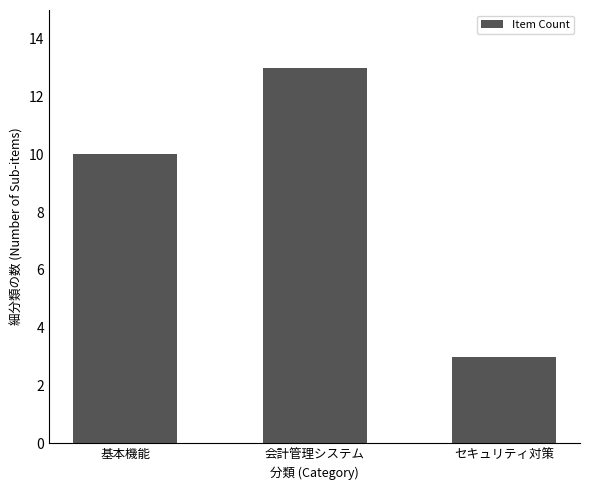

Reading left to right, list all the values displayed in this chart.

10	13	3